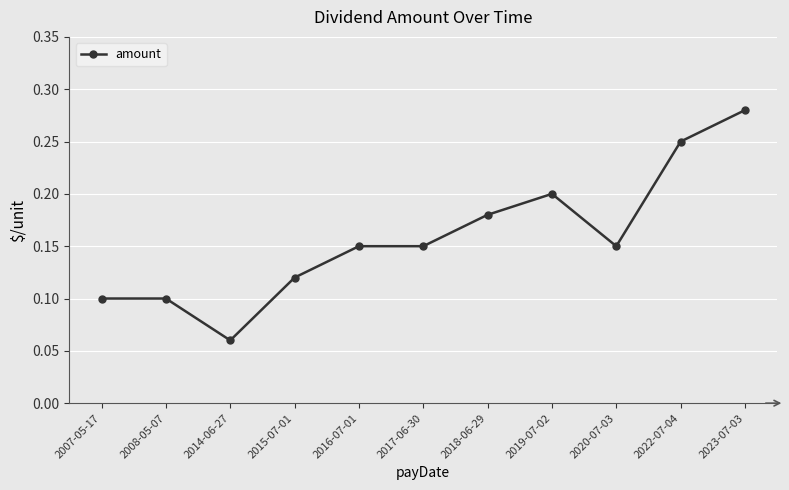

What is the change in value from 2014-06-27 to 2015-07-01?

+0.1